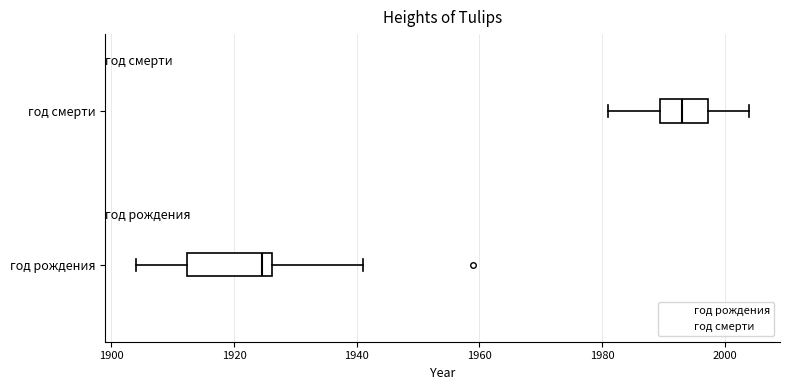

Which box has the furthest to the right median line?

год смерти